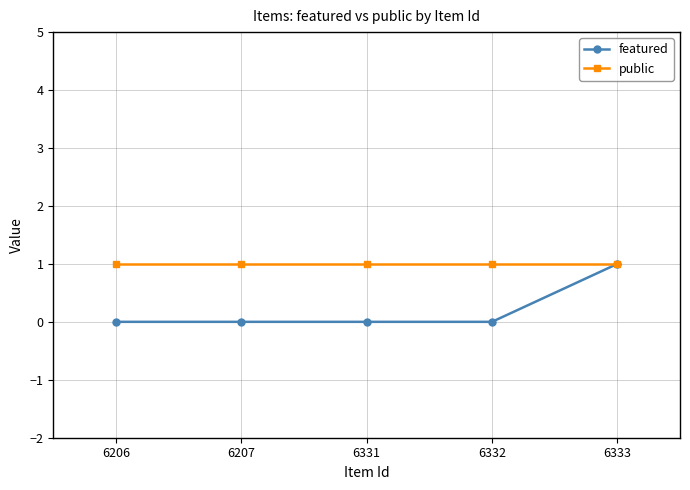

Between 6331 and 6333, which series saw the biggest shift?

featured